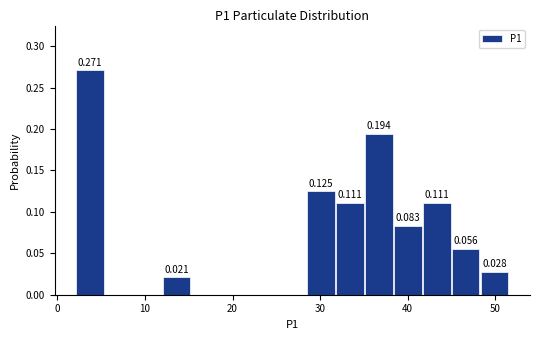

Read against the x-axis, roughly where is the centre of the tallest bar?

4